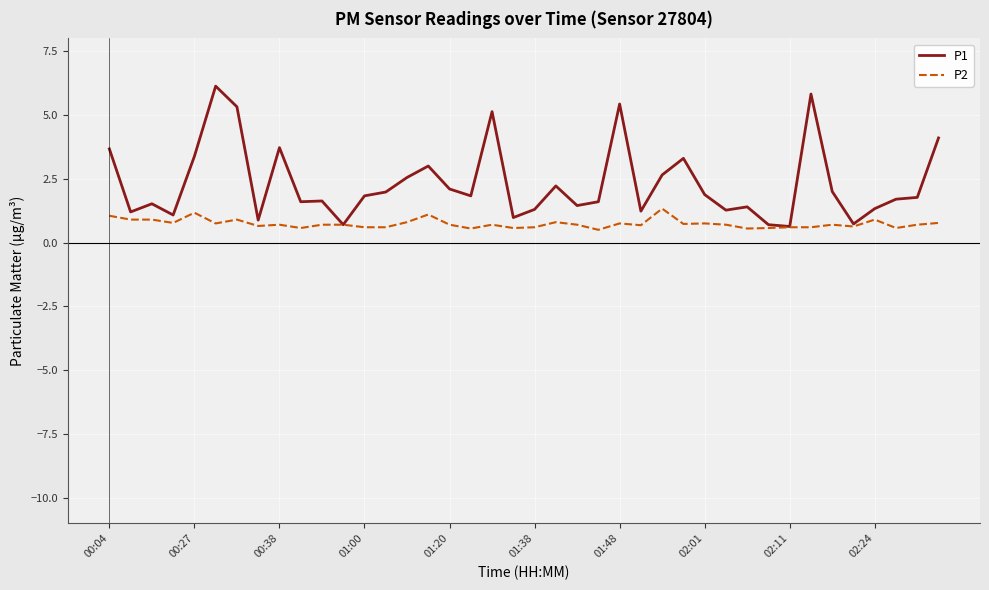

What is the maximum value shown in the chart?

6.1